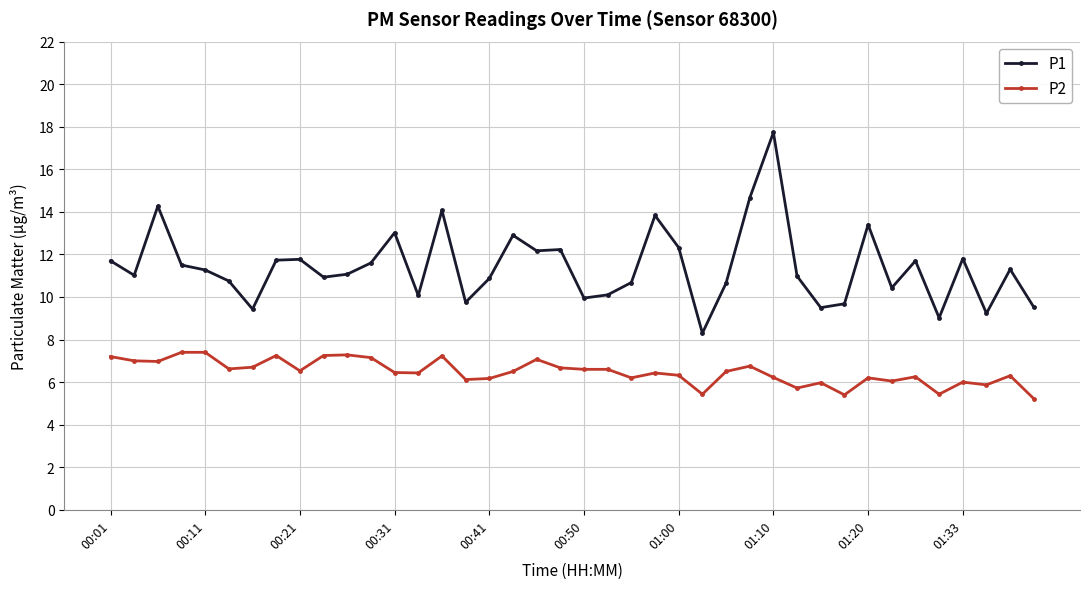

What is the sum of all P2 values?

258.9